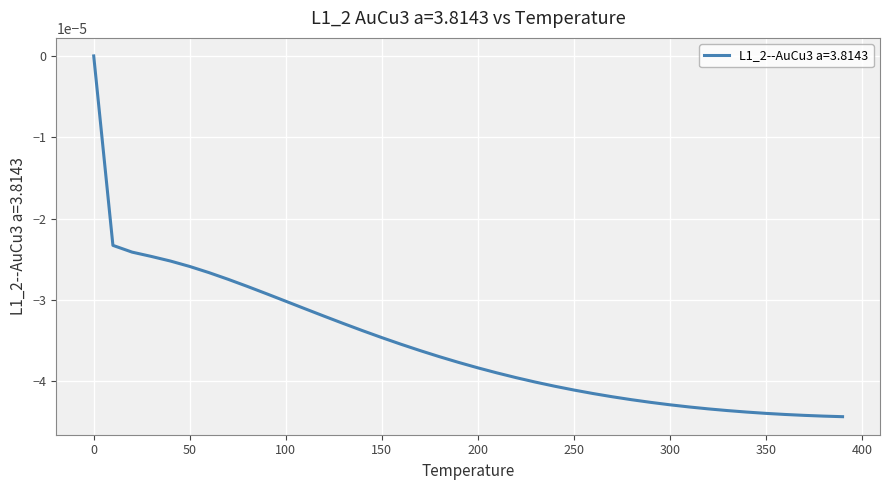

How many lines are shown in the chart?

1